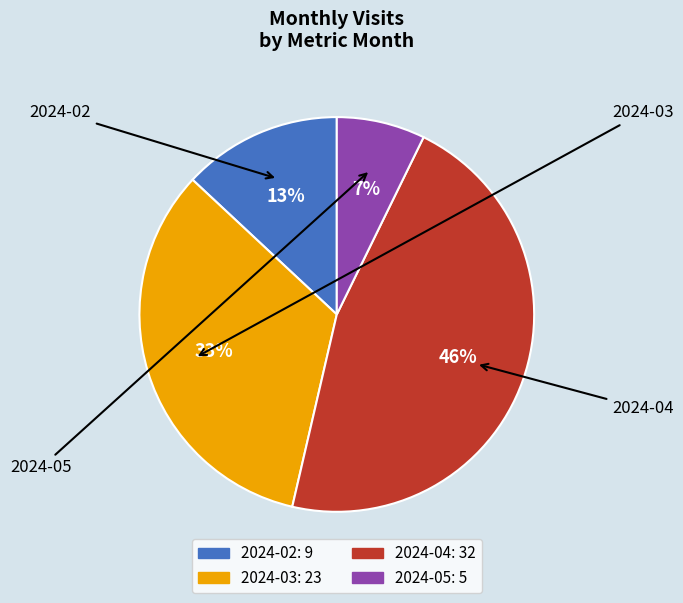

How many slices are in this pie chart?

4